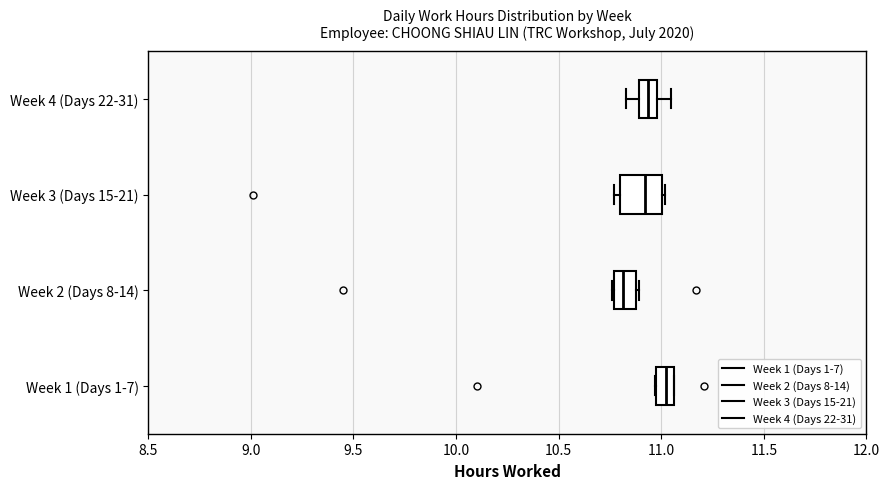

Reading bottom to top, transcribe this box plot: for each box, give where its median line is, the range the box spans, and where its two whiskers end, as read against the x-axis. The values are not printed on the chart, so give them approximately, as read against the axis.

Week 1 (Days 1-7): median 11.05 (inside the box), box 11.00 to 11.05, whiskers 10.95 to 11.05
Week 2 (Days 8-14): median 10.80, box 10.75 to 10.90, whiskers 10.75 to 10.90
Week 3 (Days 15-21): median 10.90, box 10.80 to 11.00, whiskers 10.75 to 11.00 (just right of the box's right edge)
Week 4 (Days 22-31): median 10.95, box 10.90 to 11.00, whiskers 10.85 to 11.05